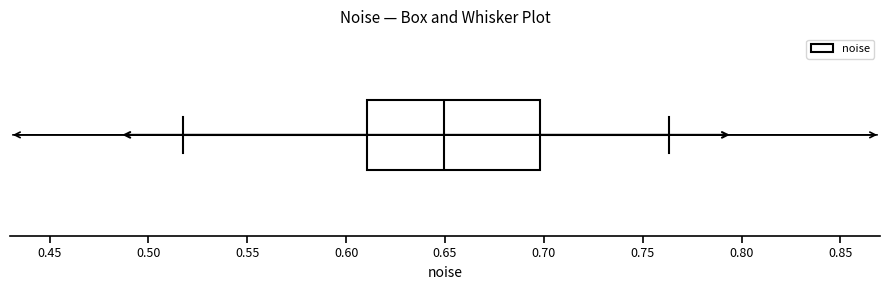

Where is the right edge of the box on the x-axis? The values are not printed on the chart, so give them approximately, as read against the axis.

0.700